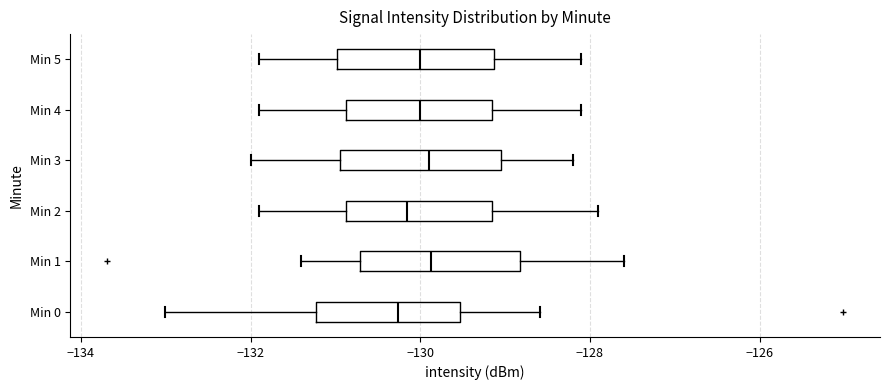

Reading bottom to top, read every box against the x-axis: the position of its median line, the range the box covers, and the ends of its whiskers. The values are not printed on the chart, so give them approximately, as read against the axis.

Min 0: median -130.2, box -131.2 to -129.6, whiskers -133.0 to -128.6
Min 1: median -129.8, box -130.8 to -128.8, whiskers -131.4 to -127.6
Min 2: median -130.2, box -130.8 to -129.2, whiskers -131.8 to -127.8
Min 3: median -129.8, box -131.0 to -129.0, whiskers -132.0 to -128.2
Min 4: median -130.0, box -130.8 to -129.2, whiskers -131.8 to -128.0
Min 5: median -130.0, box -131.0 to -129.2, whiskers -131.8 to -128.0